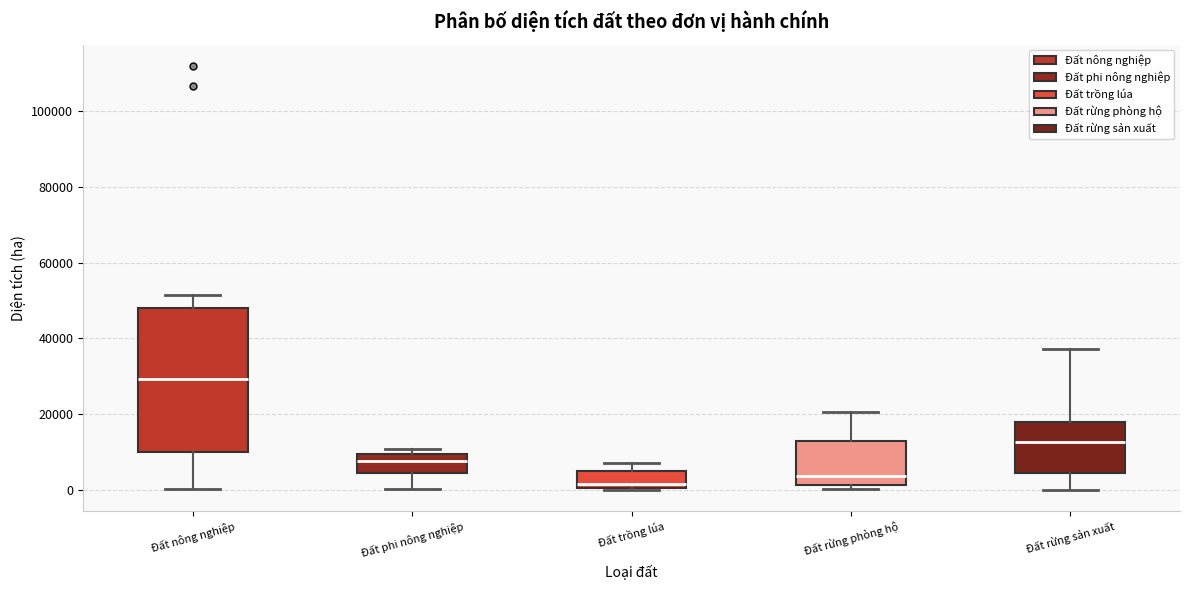

Where is the lower edge of the box for Đất rừng phòng hộ on the y-axis? The values are not printed on the chart, so give them approximately, as read against the axis.

2000